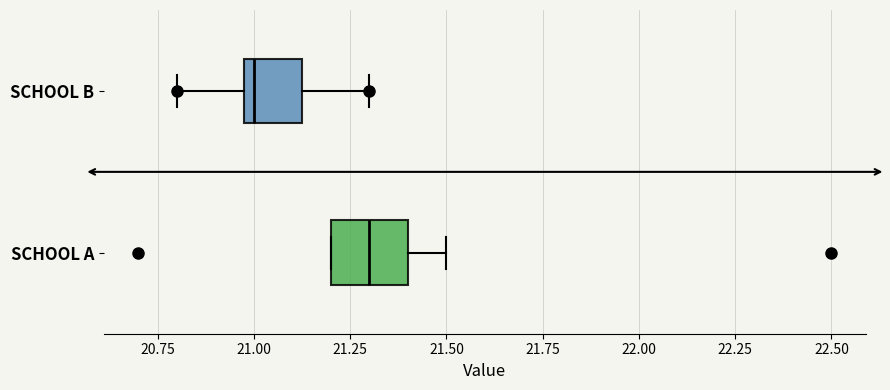

Where does the right whisker of the box for SCHOOL B end on the x-axis? The values are not printed on the chart, so give them approximately, as read against the axis.

21.30